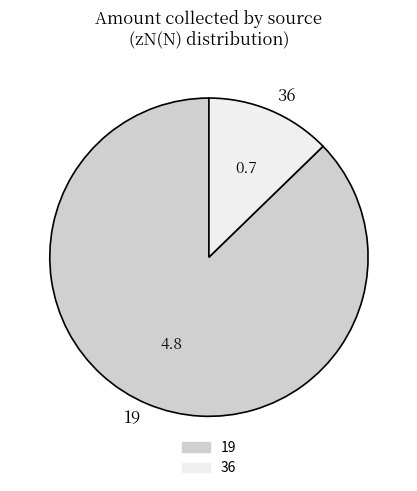

Rank the categories by value from highest to lowest.

19, 36